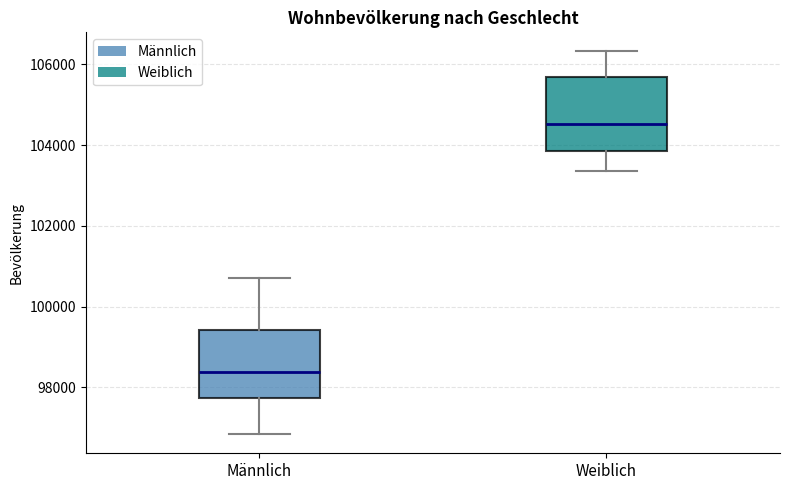

Reading left to right, read every box against the y-axis: the position of its median line, the range the box covers, and the ends of its whiskers. The values are not printed on the chart, so give them approximately, as read against the axis.

Männlich: median 98400, box 97800 to 99400, whiskers 96800 to 100800
Weiblich: median 104600, box 103800 to 105600, whiskers 103400 to 106400